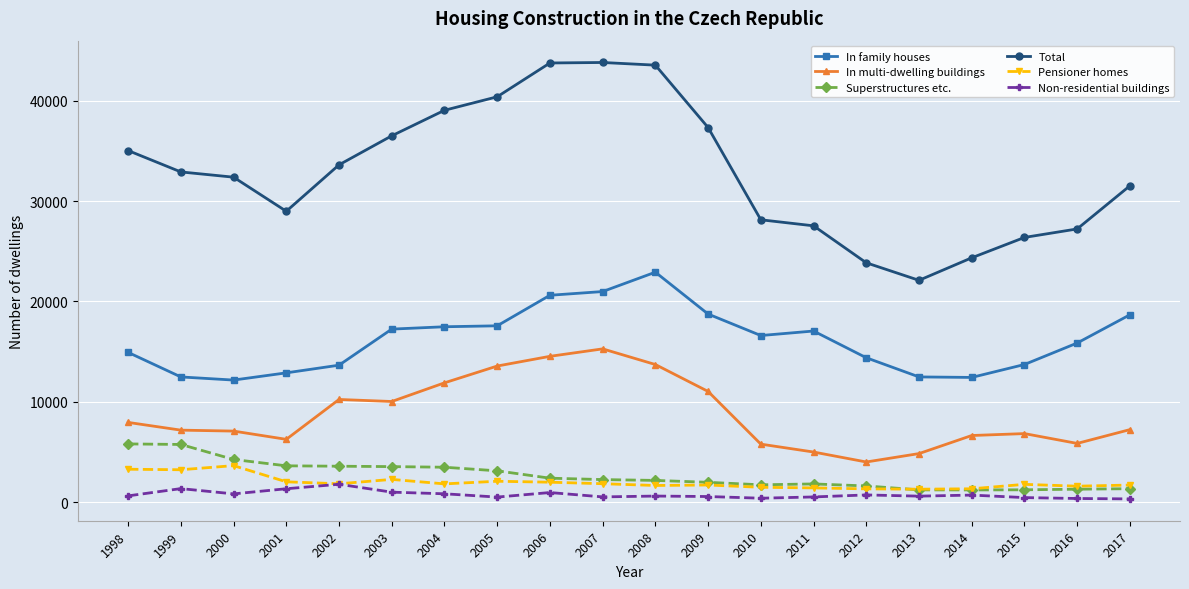

True or false: Superstructures etc. has more than 0 points higher than both neighbors.

True